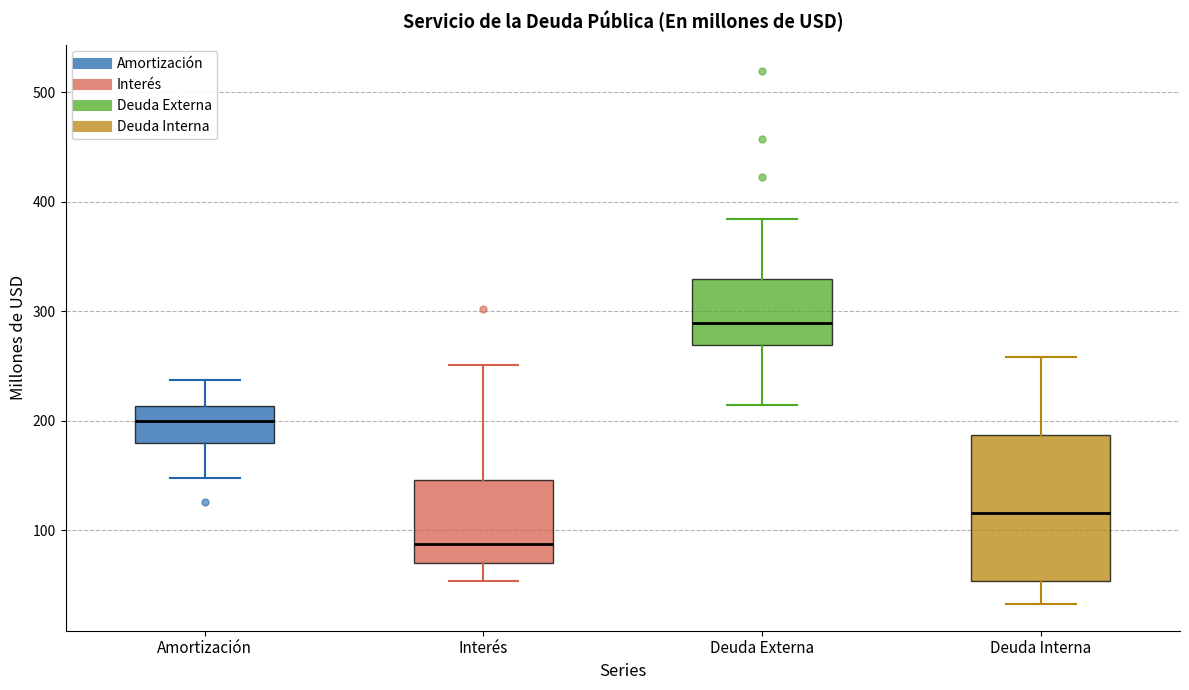

Comparing the boxes themselves (not the whiskers), which one is the tallest?

Deuda Interna